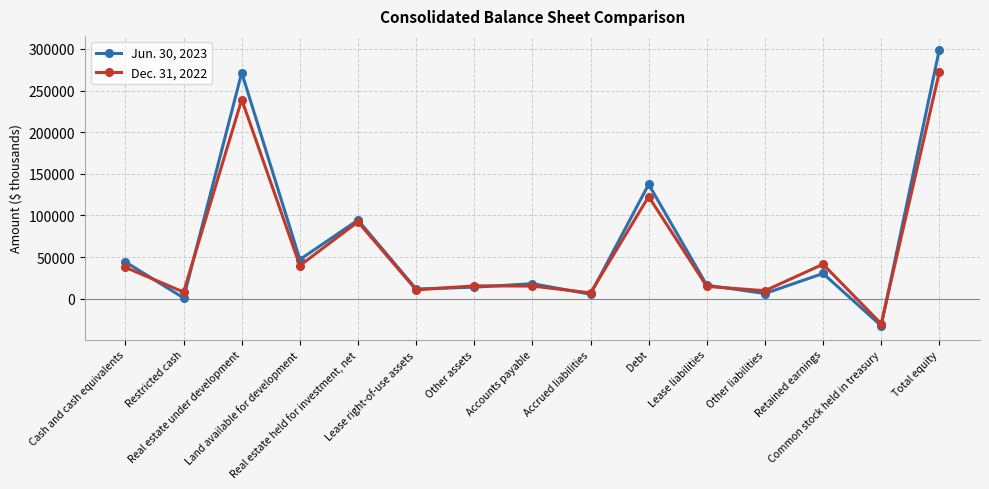

Where is Dec. 31, 2022 nearest to the value 121001?

Debt